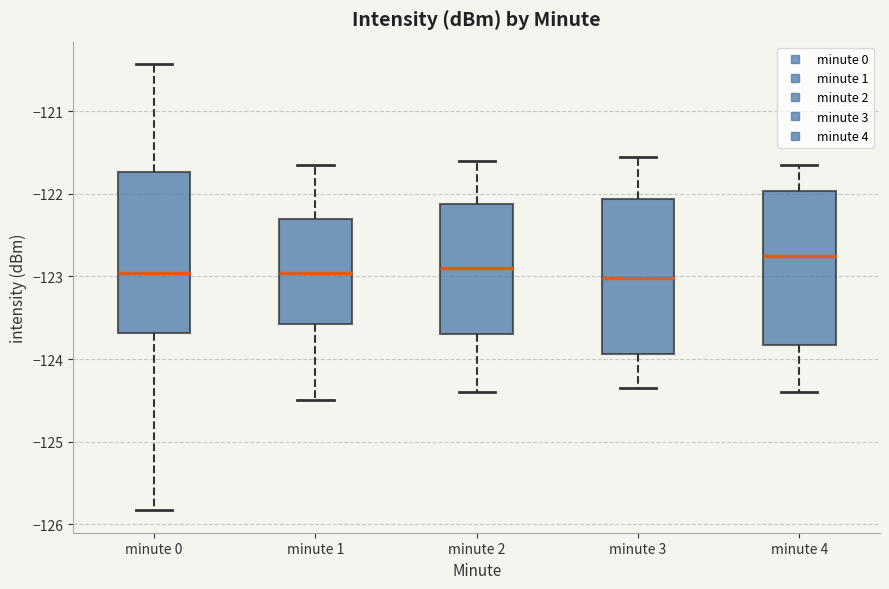

Where is the lower edge of the box for minute 0 on the y-axis? The values are not printed on the chart, so give them approximately, as read against the axis.

-123.7